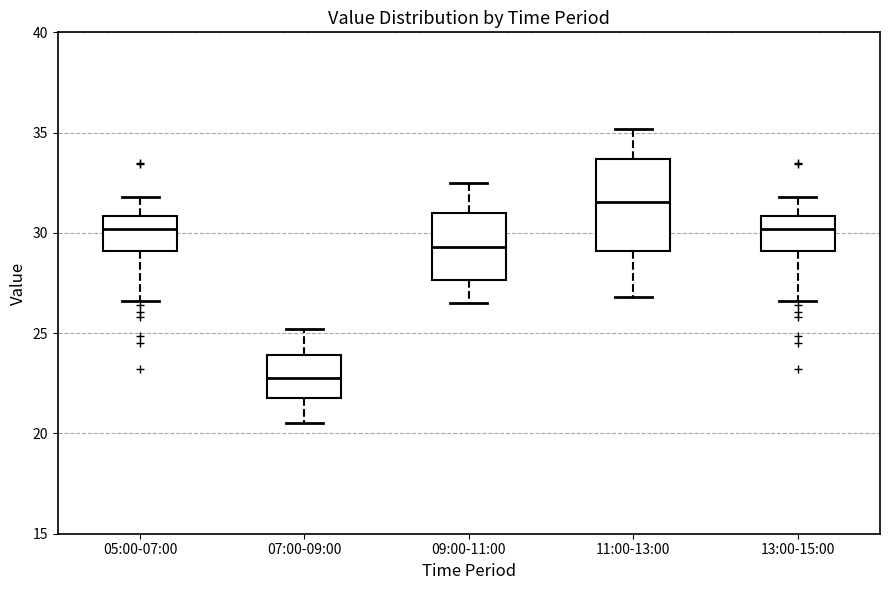

Which box has the highest median line?

11:00-13:00